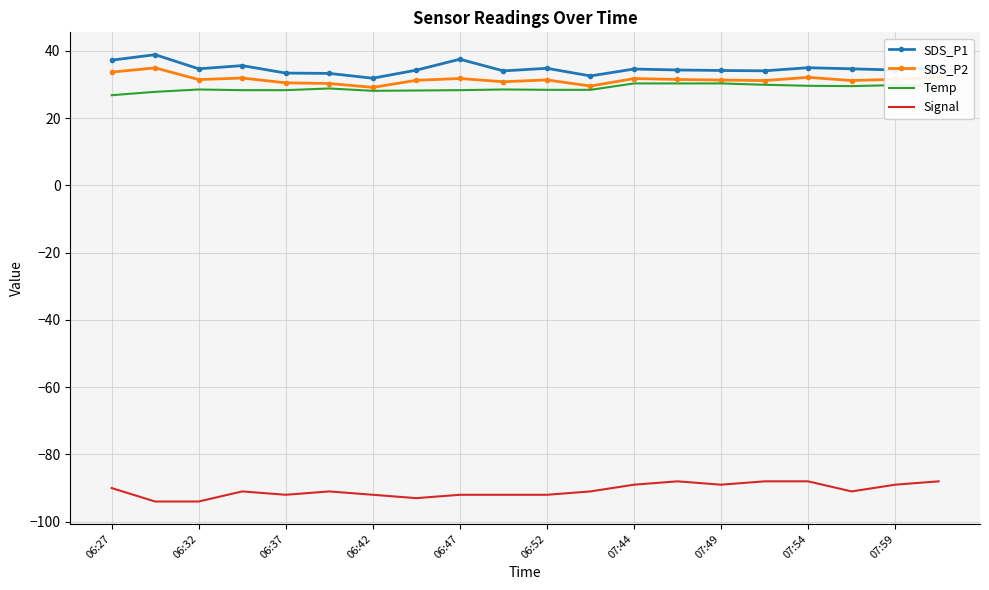

Count the Signal values in the range -92 to -89.

13